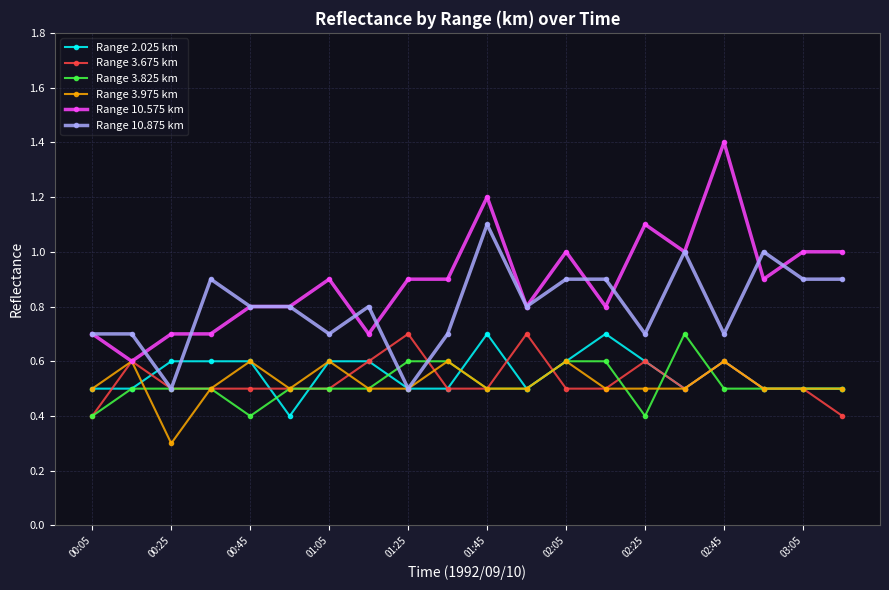

What is the value of the Range 10.575 km point at the 11th from the left?

1.2